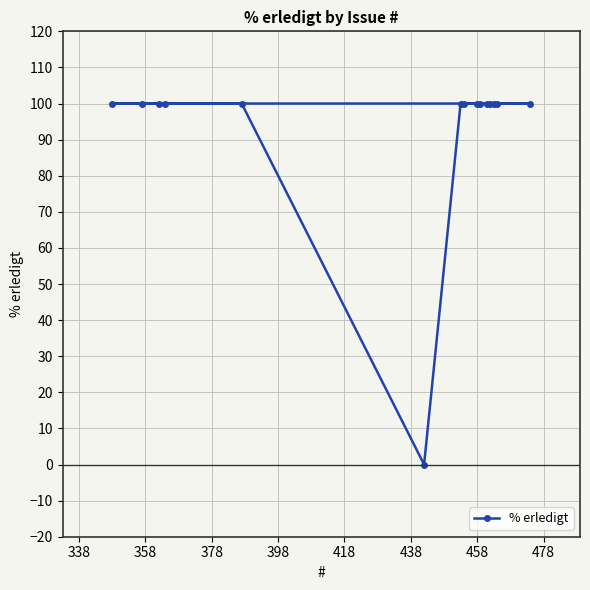

How many values are above zero?

14